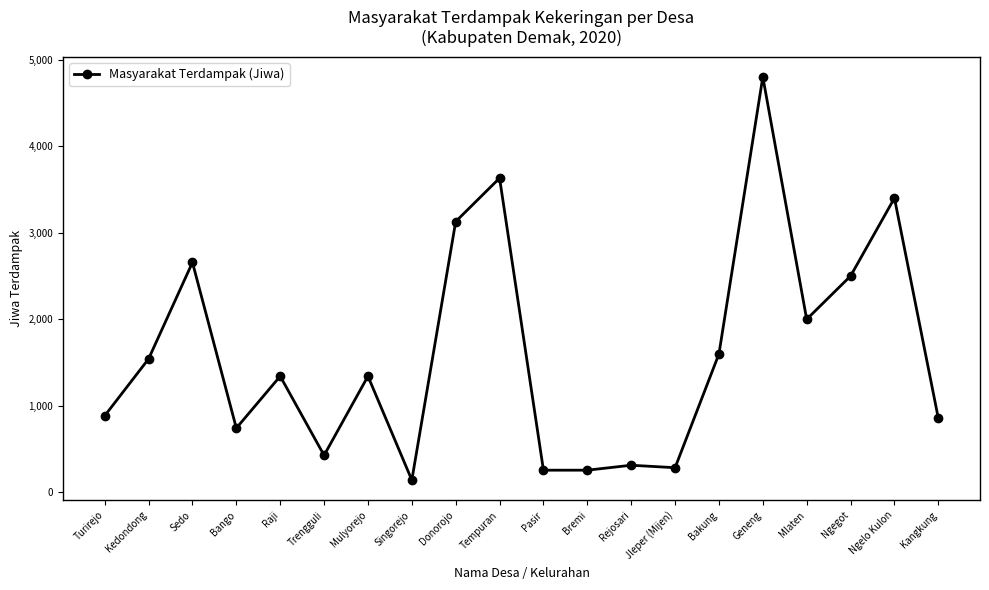

Reading left to right, extract all data points from this chart.

885.7	1542.9	2657.1	742.9	1342.9	428.6	1342.9	142.9	3129.0	3631.0	257.1	257.1	314.3	285.7	1600.0	4800.0	2000.0	2500.0	3400.0	857.1